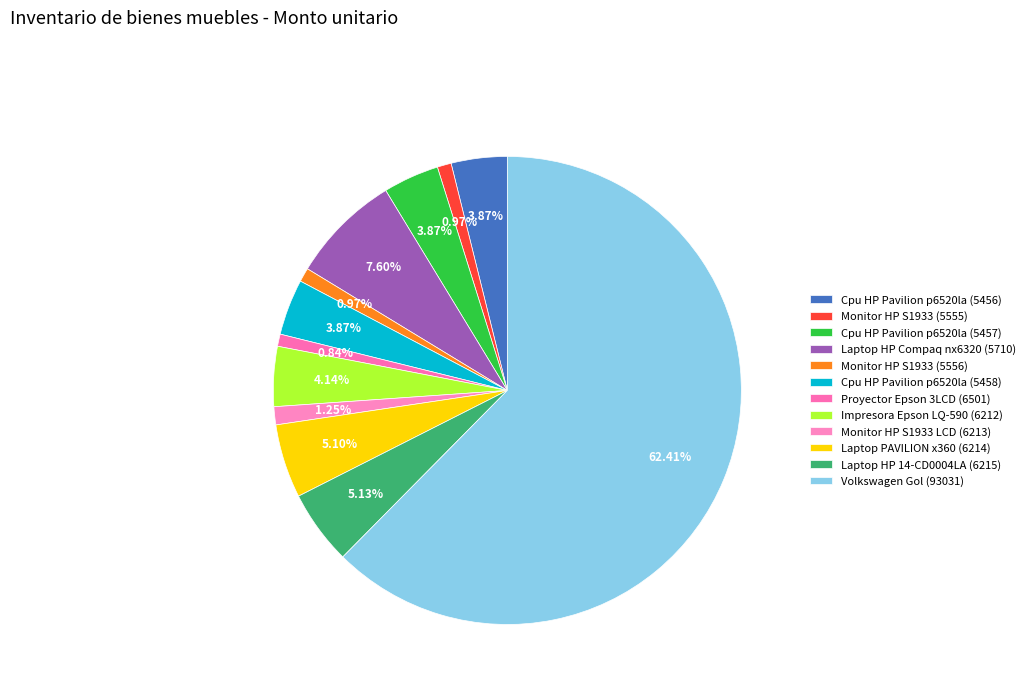

How many slices are in this pie chart?

12